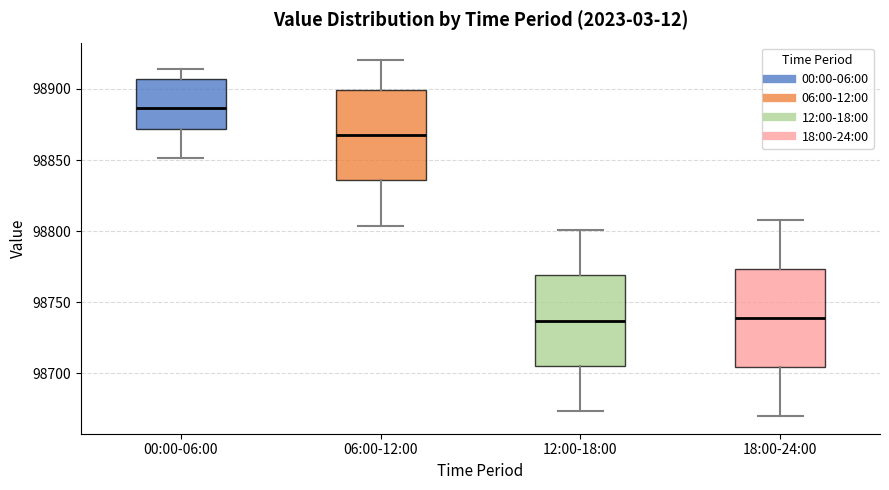

Which box has the highest median line?

00:00-06:00